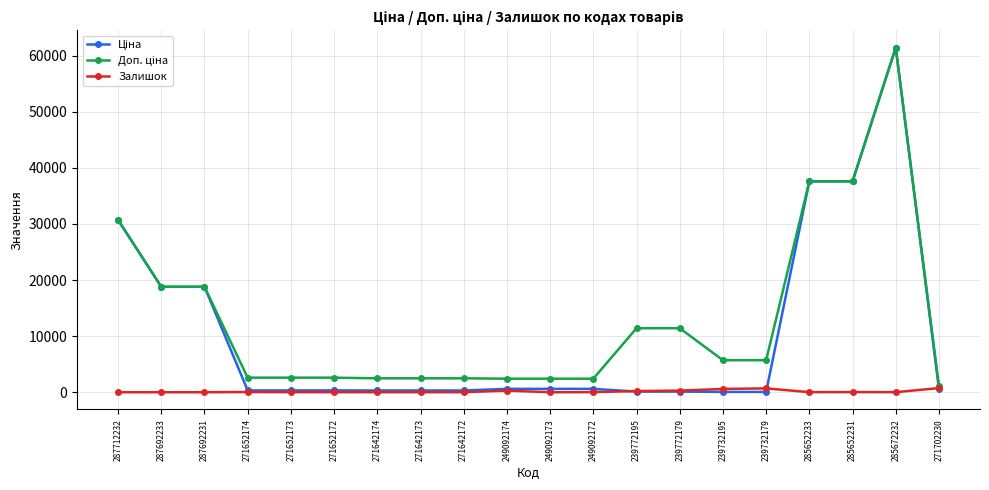

Does the chart display data point markers on the line(s)?

Yes